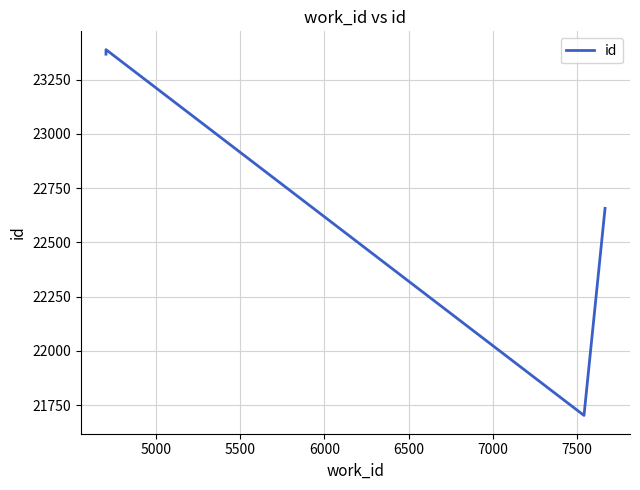

What is the sum of all values?

114490